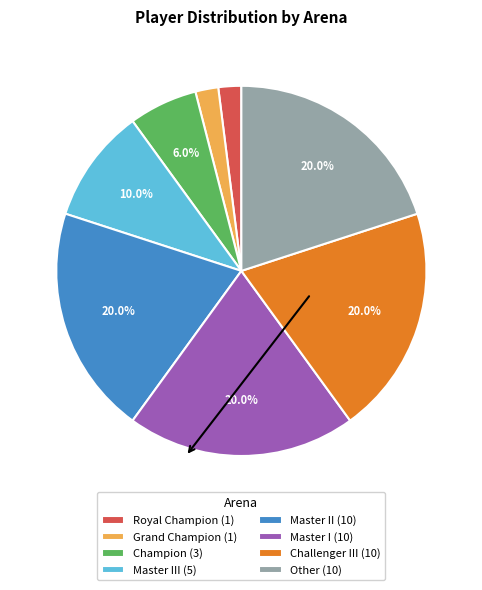

Approximately how many times larger is the value at Champion (3) compared to Royal Champion (1)?

3.0